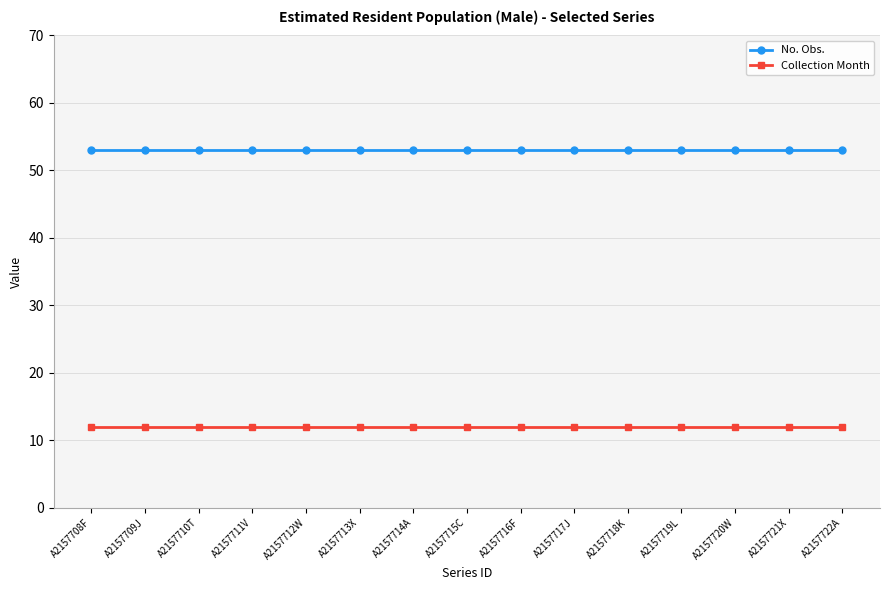

What is the difference between the highest and lowest values at A2157718K?

41